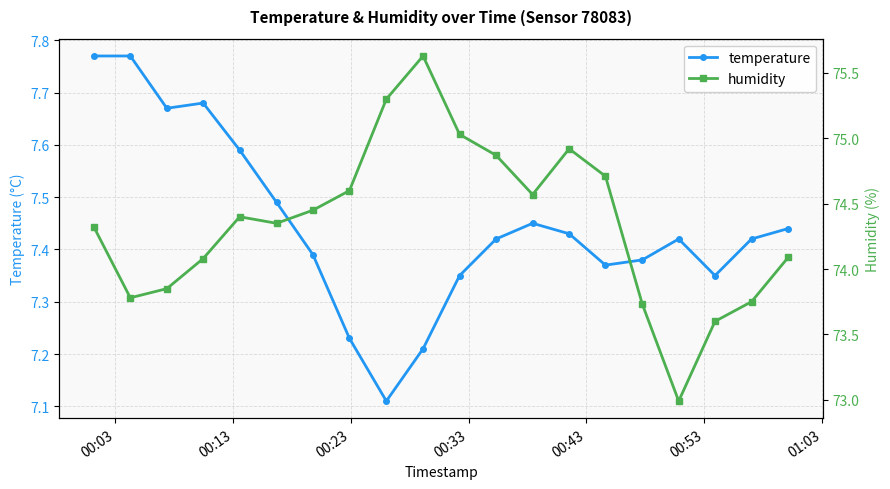

How many temperature values are between 7 and 8?

20